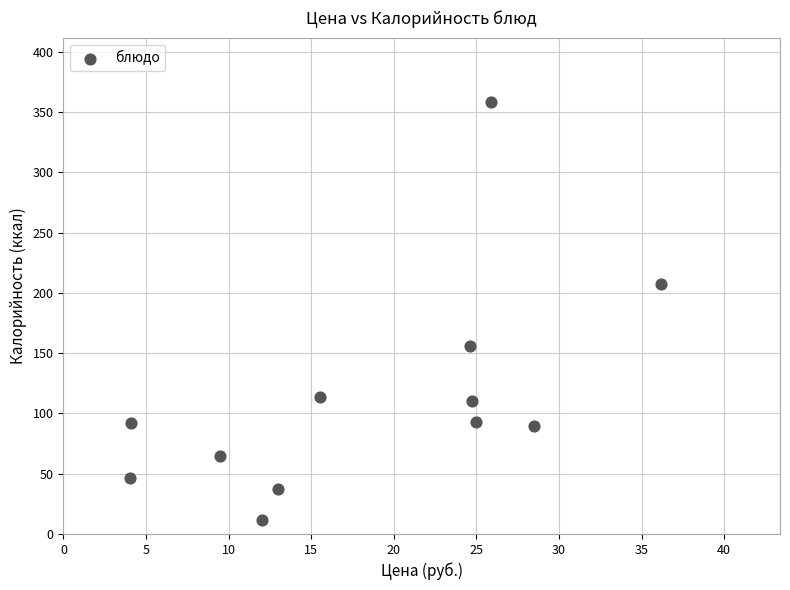

What Y value in the scatter plot is closest to 185?

207.0